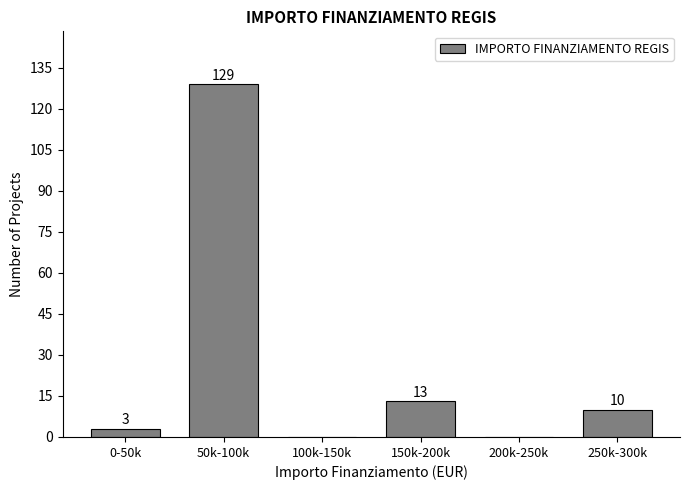

Reading left to right, what are all the values shown in this chart?

0-50k=3	50k-100k=129	100k-150k=0	150k-200k=13	200k-250k=0	250k-300k=10